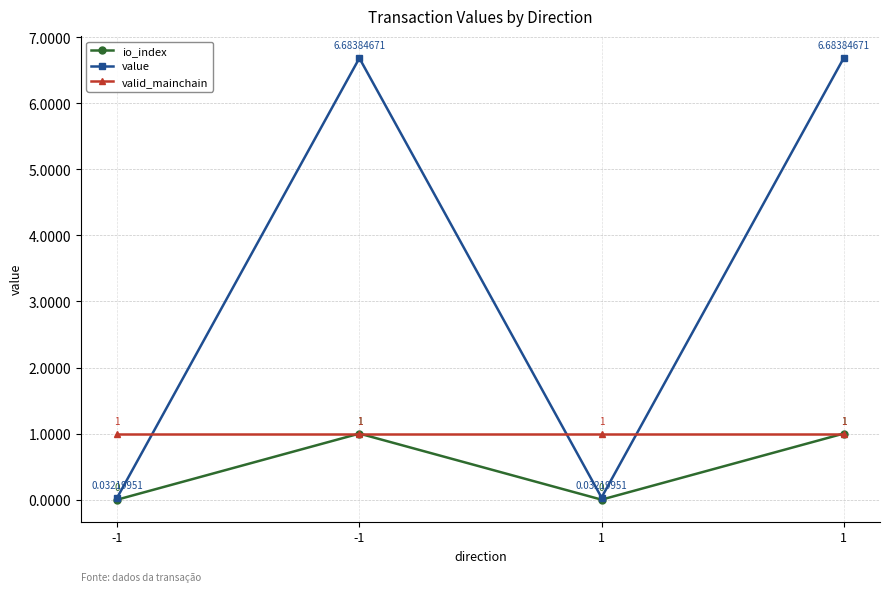

What are all the series names shown in the legend?

io_index, value, valid_mainchain